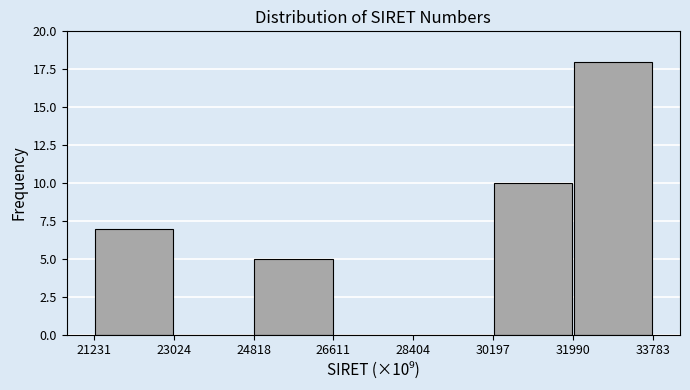

Which range on the x-axis has the tallest bar?

31990 to 33783